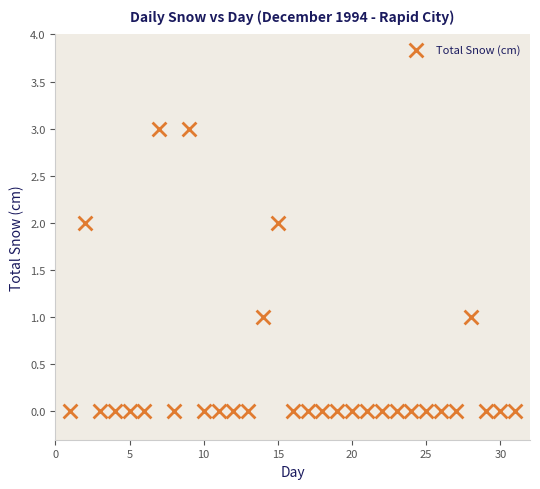

What is the range of Y values (max minus min)?

3